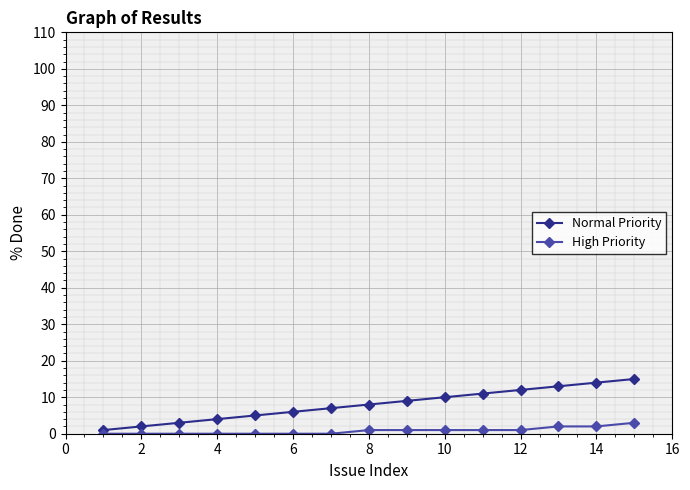

Rank the series by their maximum value, from highest to lowest.

Normal Priority, High Priority